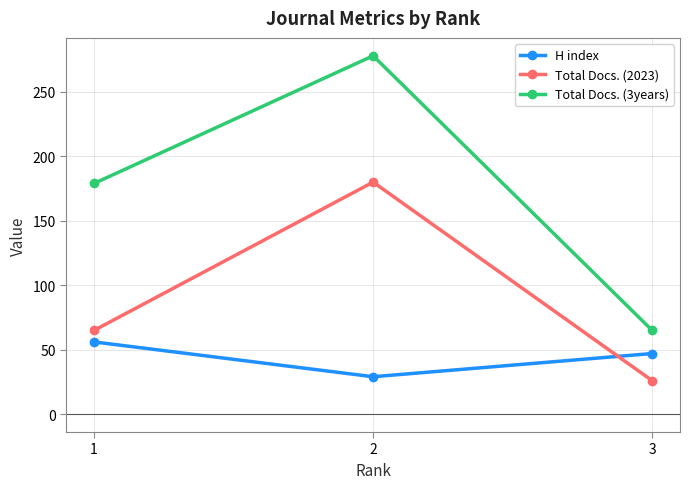

Rank the series by their average value, from lowest to highest.

H index, Total Docs. (2023), Total Docs. (3years)